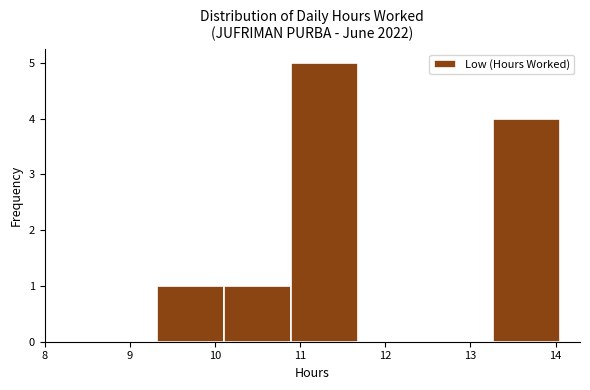

Reading left to right, list every bar in this chart as the range it spans on the x-axis followed by its height. Neither the bar edges nor the heights are printed on the chart, so give them approximately, as read against the axes.

9.3 to 10.1: 1
10.1 to 10.9: 1
10.9 to 11.7: 5
11.7 to 12.5: 0
12.5 to 13.3: 0
13.3 to 14.1: 4